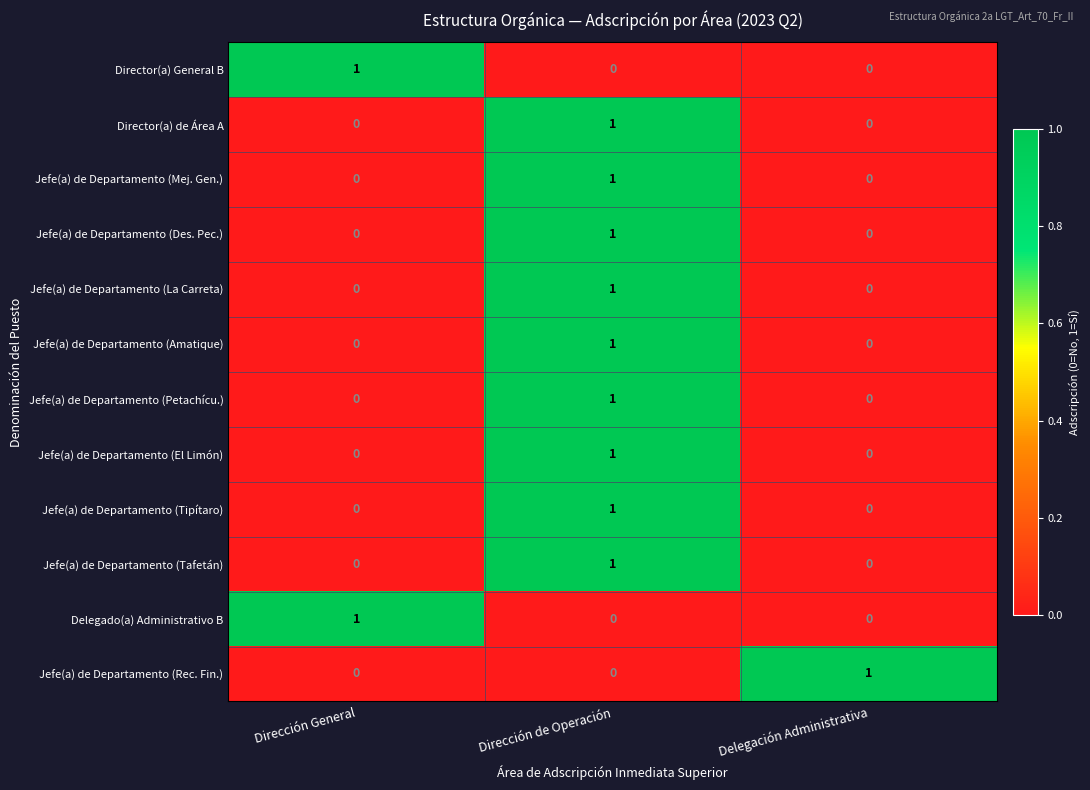

At which label does Jefe(a) de Departamento (Mej. Gen.) reach its peak?

Dirección de Operación